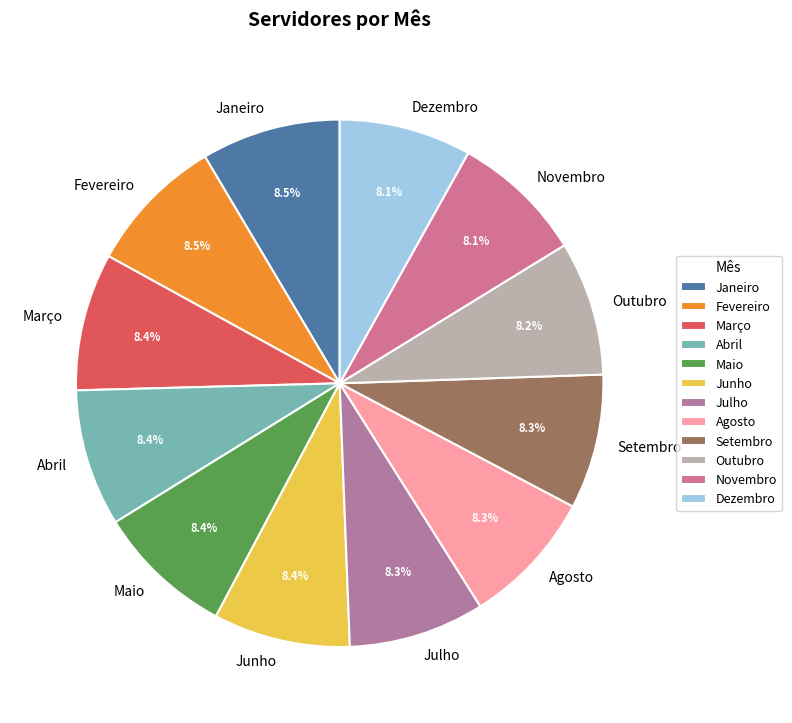

Do Janeiro and Outubro together represent more than half of the pie?

No